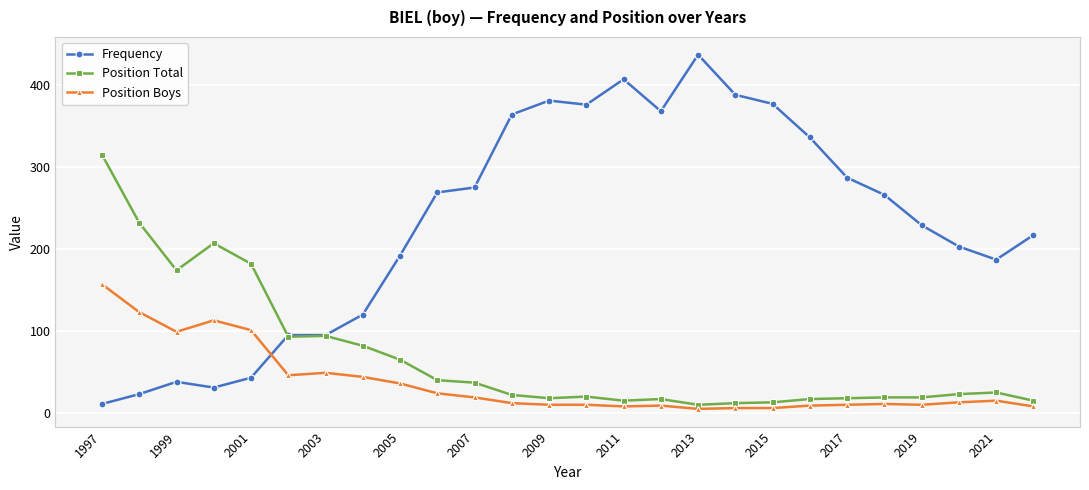

Does the chart display data point markers on the line(s)?

Yes